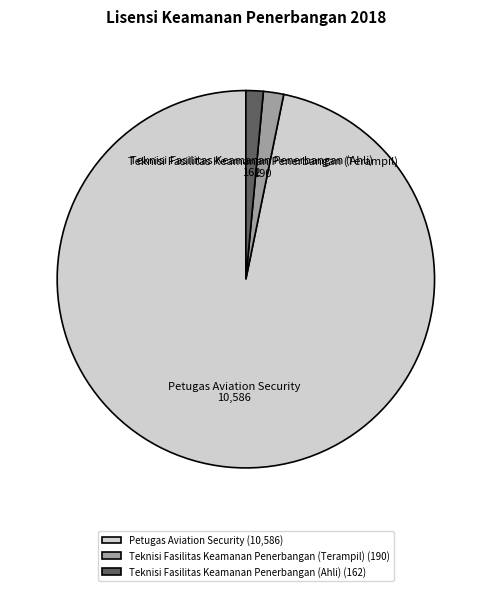

Is Teknisi Fasilitas Keamanan Penerbangan (Ahli) the majority of the pie?

No